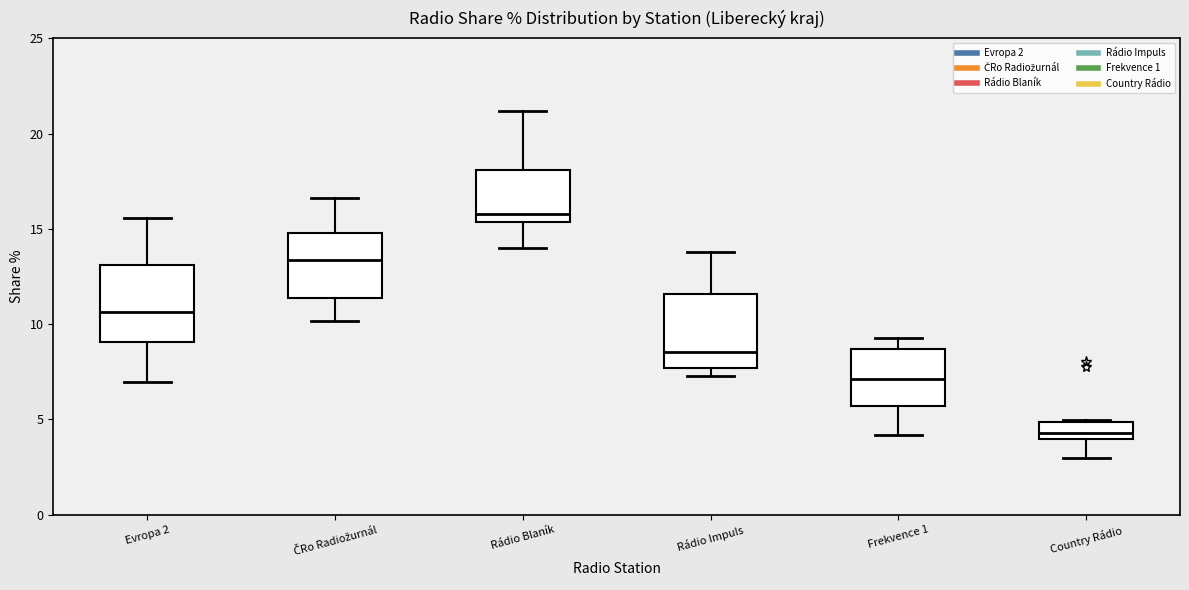

Reading left to right, read every box against the y-axis: the position of its median line, the range the box covers, and the ends of its whiskers. The values are not printed on the chart, so give them approximately, as read against the axis.

Evropa 2: median 10.5, box 9.0 to 13.0, whiskers 7.0 to 15.5
ČRo Radiožurnál: median 13.5, box 11.5 to 15.0, whiskers 10.0 to 16.5
Rádio Blaník: median 16.0, box 15.5 to 18.0, whiskers 14.0 to 21.0
Rádio Impuls: median 8.5, box 7.5 to 11.5, whiskers 7.5 (just below the box's lower edge) to 14.0
Frekvence 1: median 7.0, box 5.5 to 8.5, whiskers 4.0 to 9.5
Country Rádio: median 4.5, box 4.0 to 5.0, whiskers 3.0 to 5.0